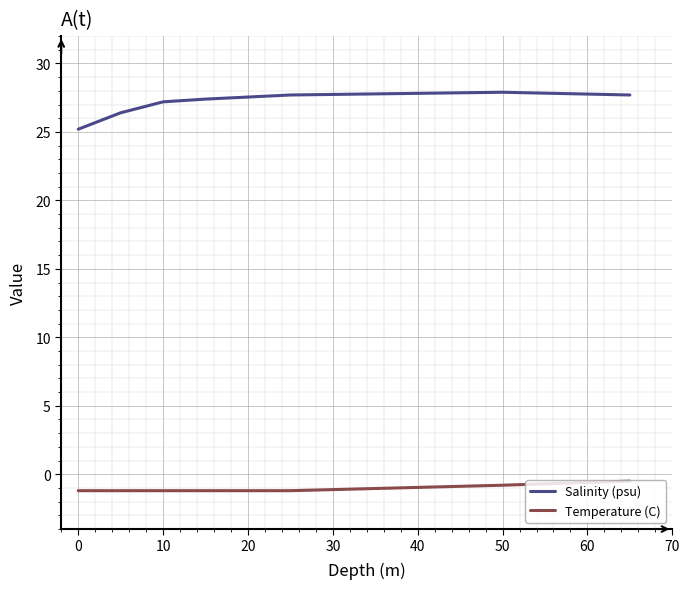

What are all the series names shown in the legend?

Salinity (psu), Temperature (C)